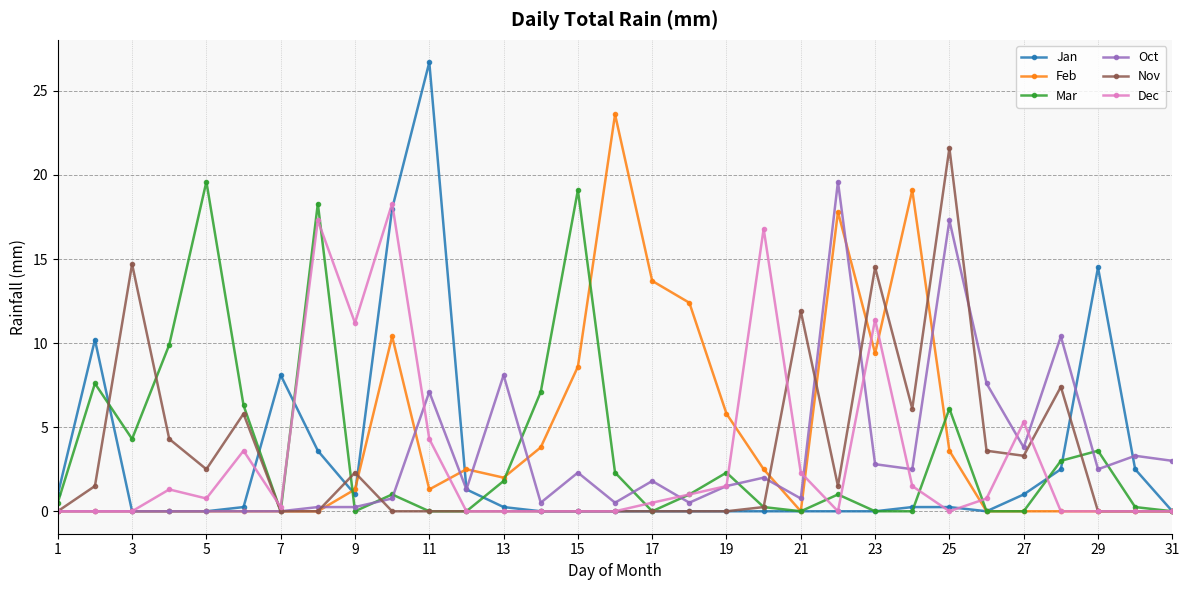

How many data points does each series have?

31